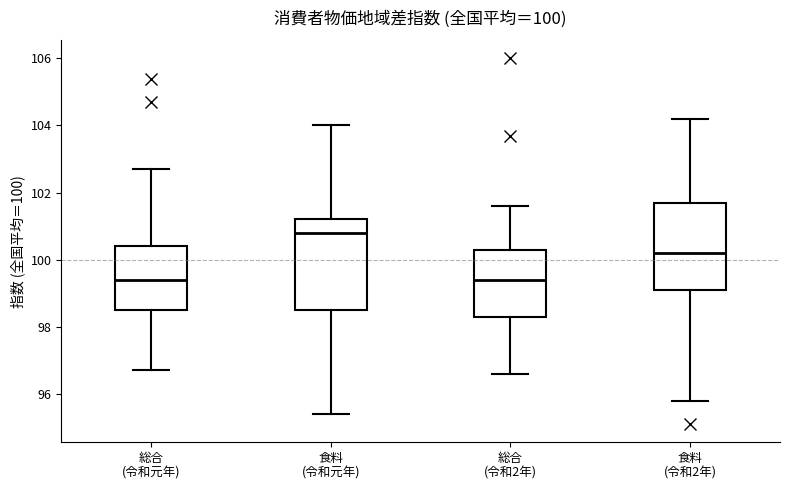

Which box has the highest median line?

食料 (令和元年)